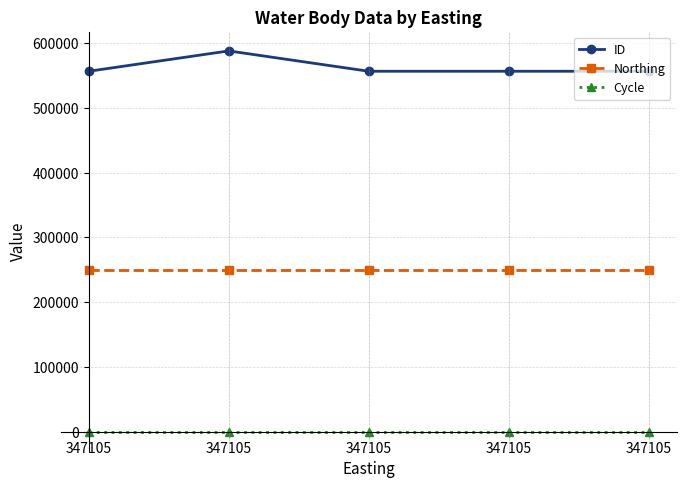

What is the value of the ID point at the 5th from the left?

556486